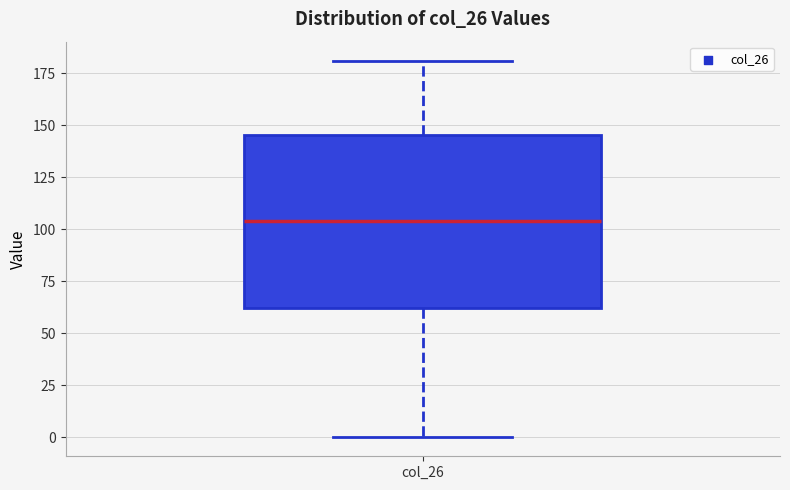

Read this box plot against the y-axis: the position of the median line, the range covered by the box, and the ends of both whiskers. The values are not printed on the chart, so give them approximately, as read against the axis.

median 105, box 60 to 145, whiskers 0 to 180